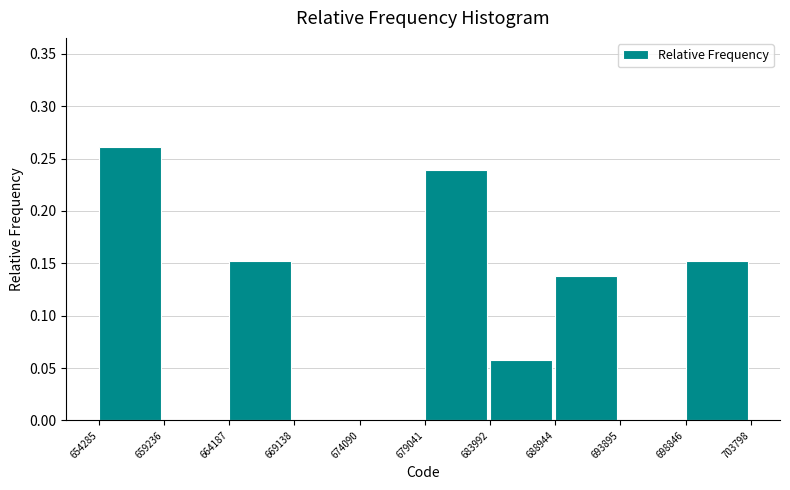

Reading left to right, transcribe this chart: for each bar, give the range it covers on the x-axis and its height. The values are not printed on the chart, so give them approximately, as read against the axis.

654285 to 659236: 0.26
659236 to 664187: 0
664187 to 669138: 0.15
669138 to 674090: 0
674090 to 679041: 0
679041 to 683992: 0.24
683992 to 688944: 0.06
688944 to 693895: 0.14
693895 to 698846: 0
698846 to 703798: 0.15